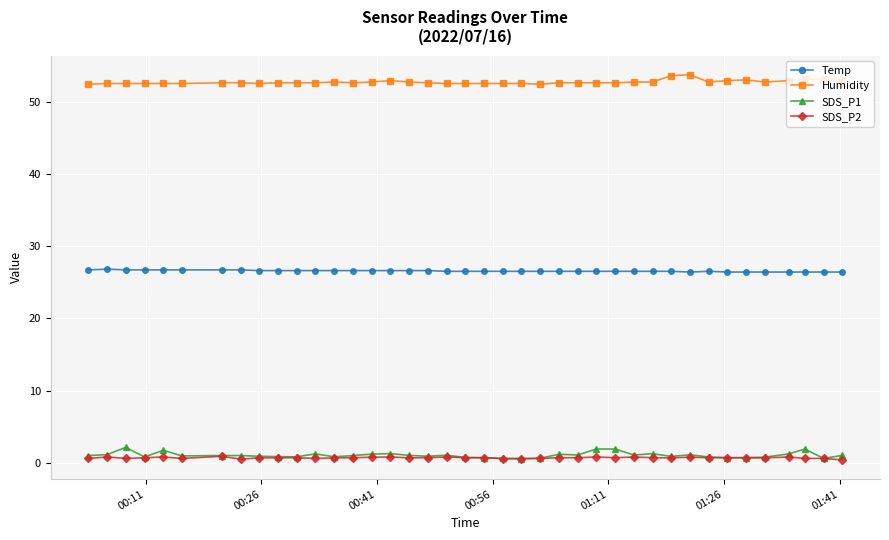

What is the maximum value for Temp?

26.8